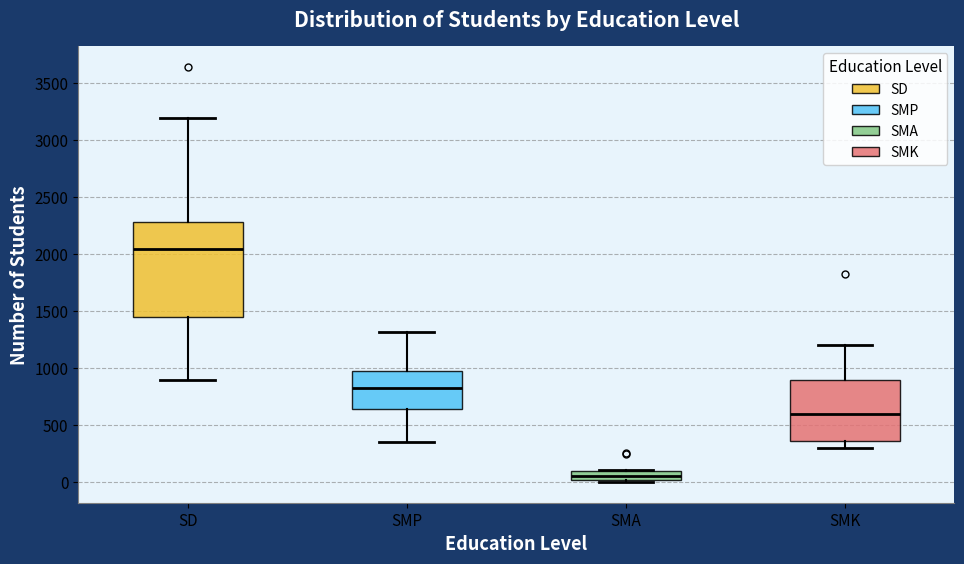

Which box is the tallest, from its lower edge to its upper edge?

SD